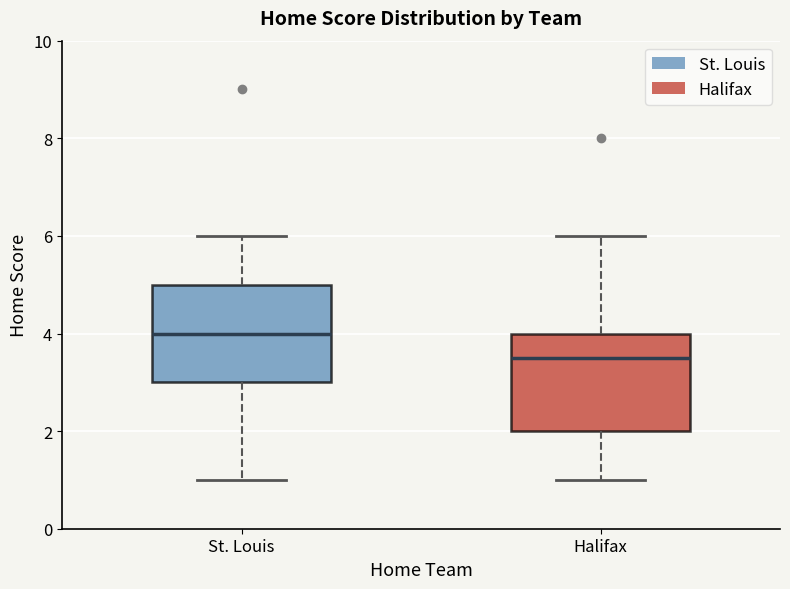

Which box's median line is the lowest?

Halifax